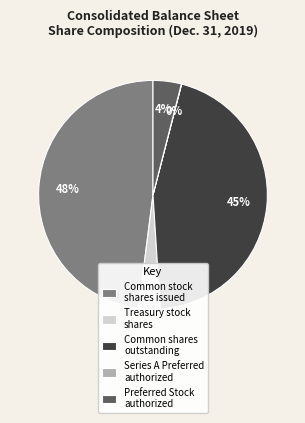

The Common stock shares issued slice represents 39% of the pie. True or false?

False